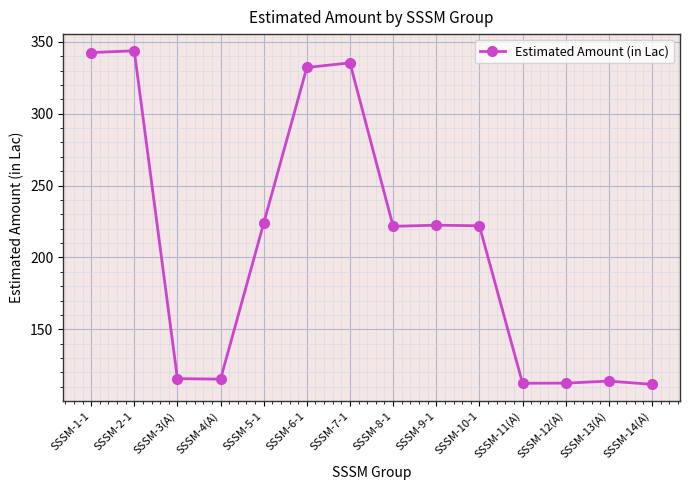

What is the label of the 6th point from the left?

SSSM-6-1